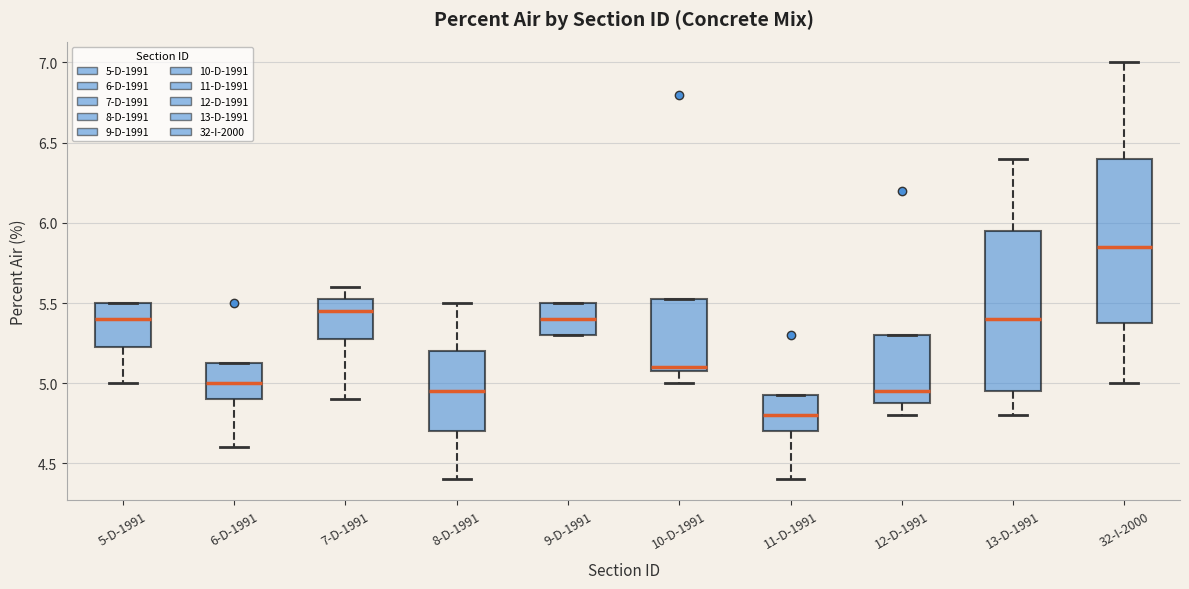

Which box's median line is the highest?

32-I-2000